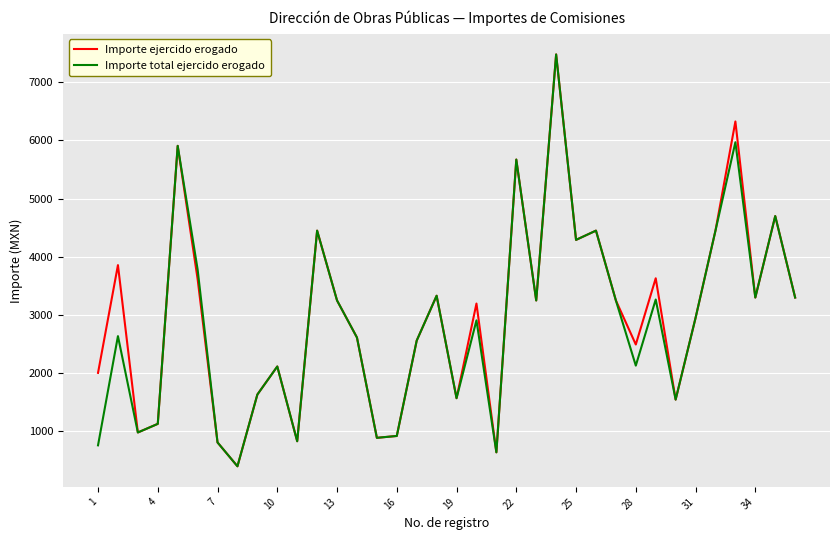

What is the highest value of the Importe ejercido erogado series?

7478